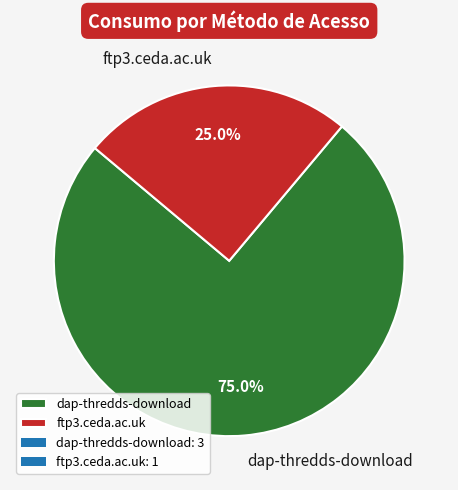

Count the number of slices in the pie.

2